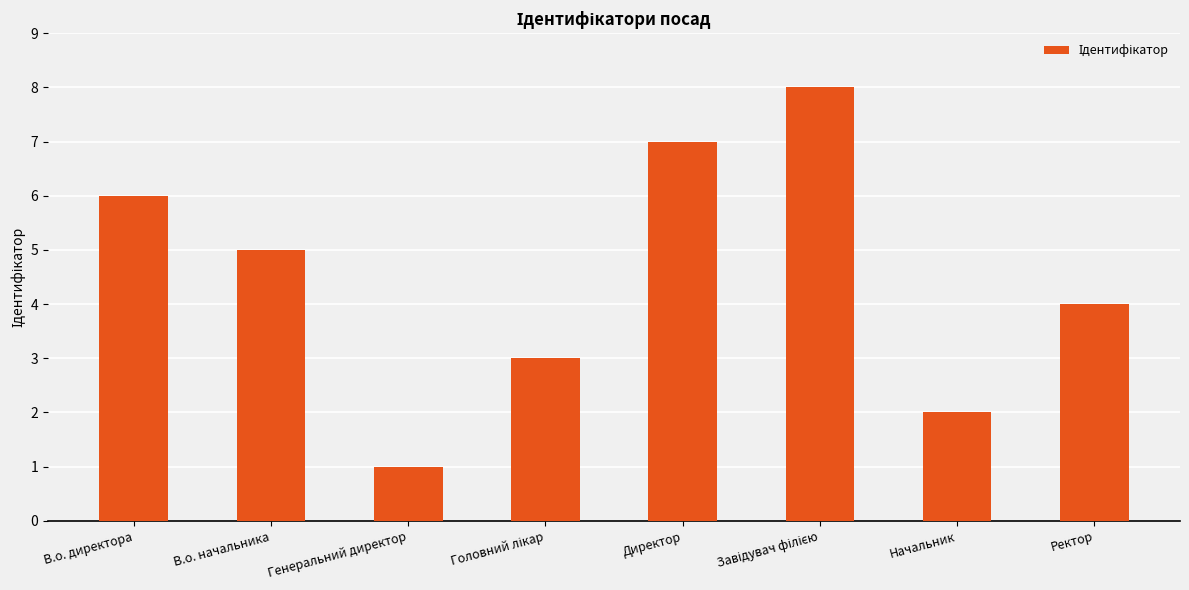

Reading left to right, what are all the values shown in this chart?

6	5	1	3	7	8	2	4